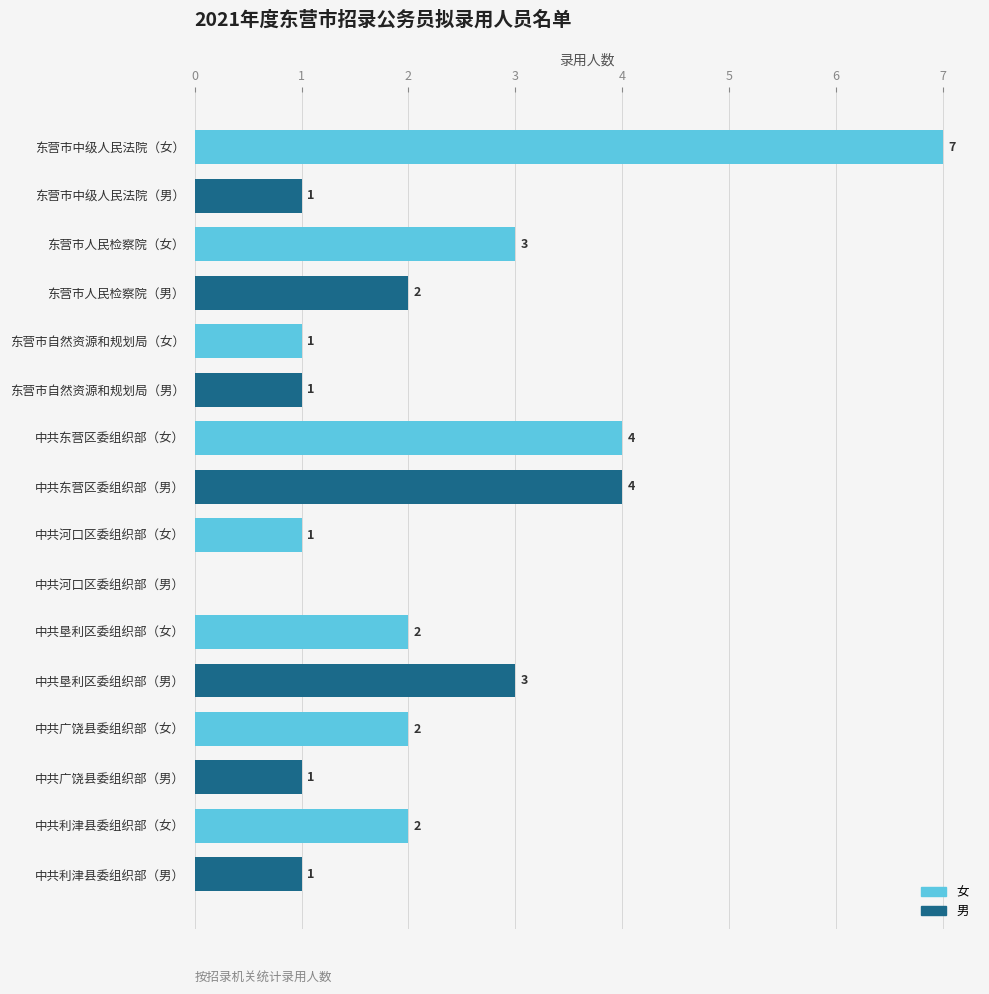

How many values are between 1 and 3?

12